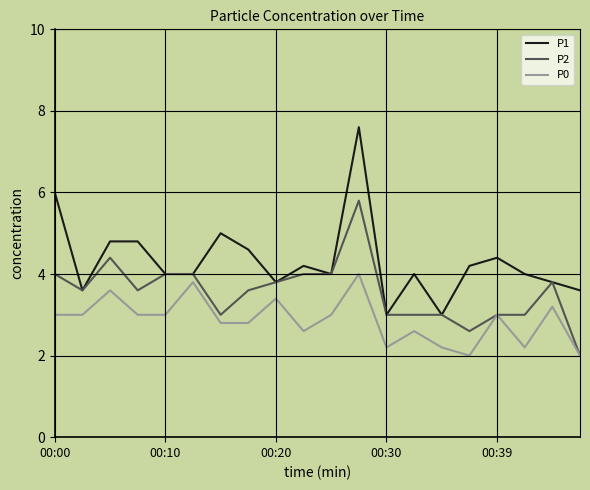

Which series has the largest range (max minus min)?

P1